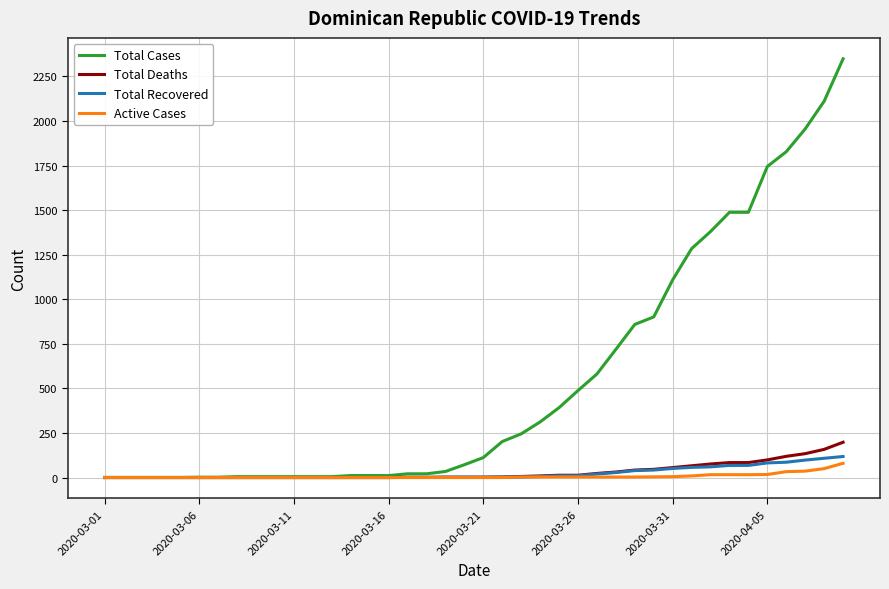

Which series has the widest spread of values?

Total Cases